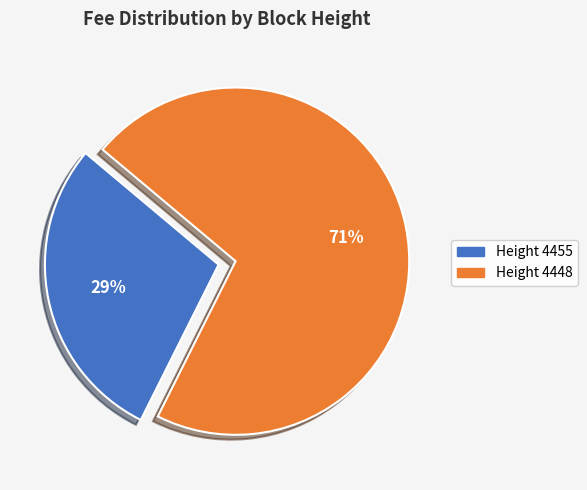

To the nearest percent, what is the average slice percentage?

50%